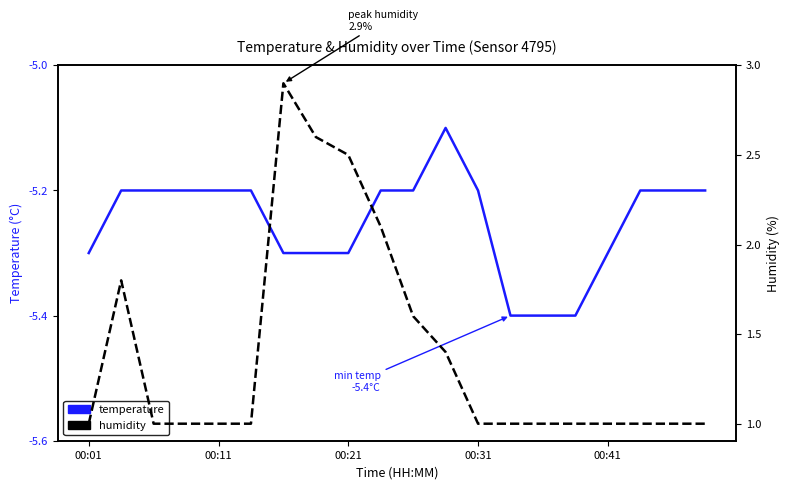

Which series has the largest total across all categories?

humidity